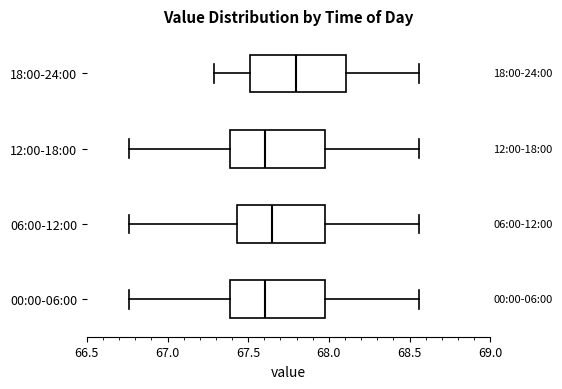

Reading bottom to top, read every box against the x-axis: the position of its median line, the range the box covers, and the ends of its whiskers. The values are not printed on the chart, so give them approximately, as read against the axis.

00:00-06:00: median 67.60, box 67.40 to 68.00, whiskers 66.75 to 68.55
06:00-12:00: median 67.65, box 67.45 to 68.00, whiskers 66.75 to 68.55
12:00-18:00: median 67.60, box 67.40 to 68.00, whiskers 66.75 to 68.55
18:00-24:00: median 67.80, box 67.50 to 68.10, whiskers 67.30 to 68.55